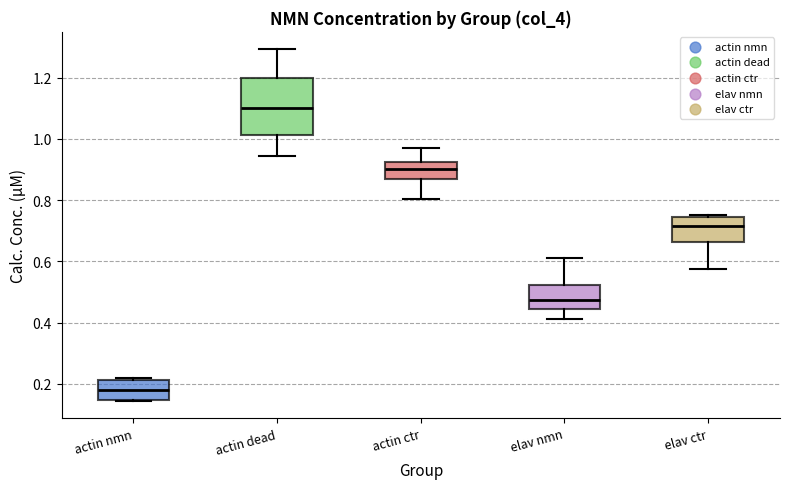

Reading left to right, transcribe this box plot: for each box, give where its median line is, the range the box spans, and where its two whiskers end, as read against the y-axis. The values are not printed on the chart, so give them approximately, as read against the axis.

actin nmn: median 0.18, box 0.14 to 0.22, whiskers 0.14 to 0.22
actin dead: median 1.10, box 1.02 to 1.20, whiskers 0.94 to 1.30
actin ctr: median 0.90, box 0.86 to 0.92, whiskers 0.80 to 0.98
elav nmn: median 0.48, box 0.44 to 0.52, whiskers 0.42 to 0.62
elav ctr: median 0.72, box 0.66 to 0.74, whiskers 0.58 to 0.76